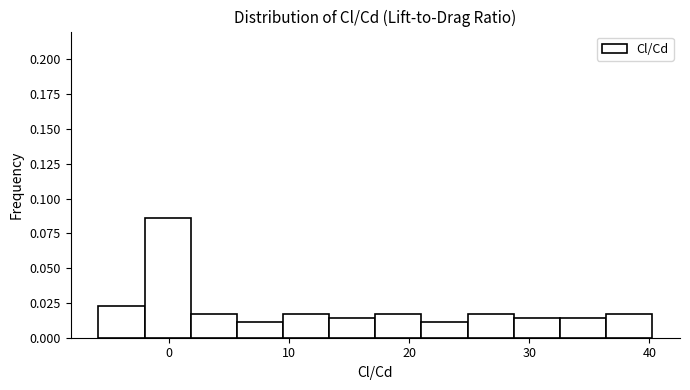

Around what value on the x-axis is the tallest bar? Give the approximate position of its centre, as read against the axis.

0